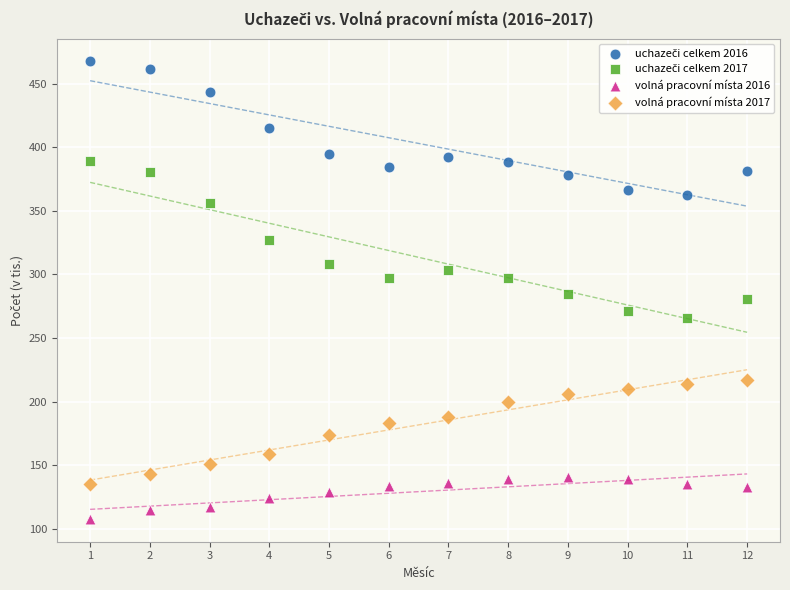

Across all data points, what is the range of X values (max minus min)?

11.0